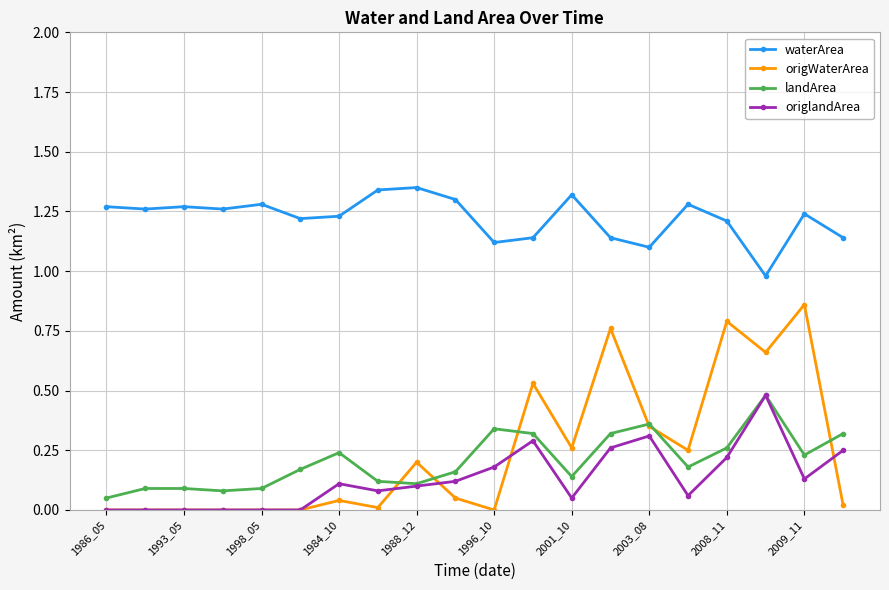

Which series has the largest total across all categories?

waterArea